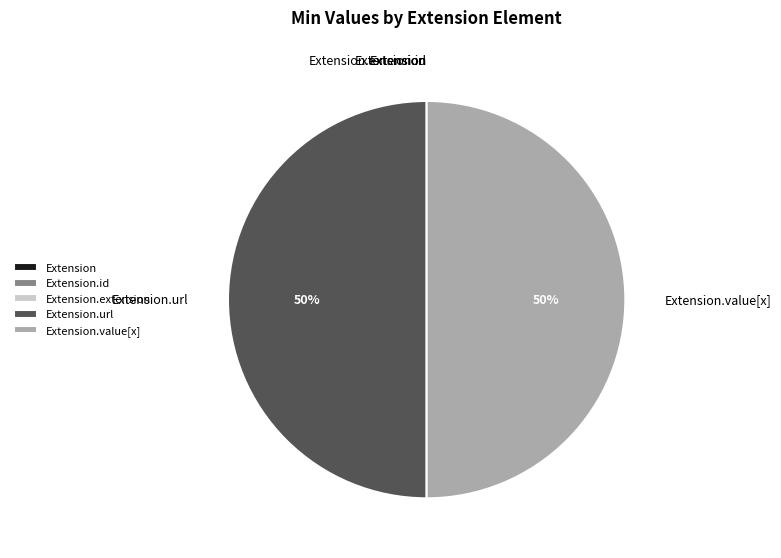

To the nearest percent, what is the difference between the largest and smallest slice percentages?

50%